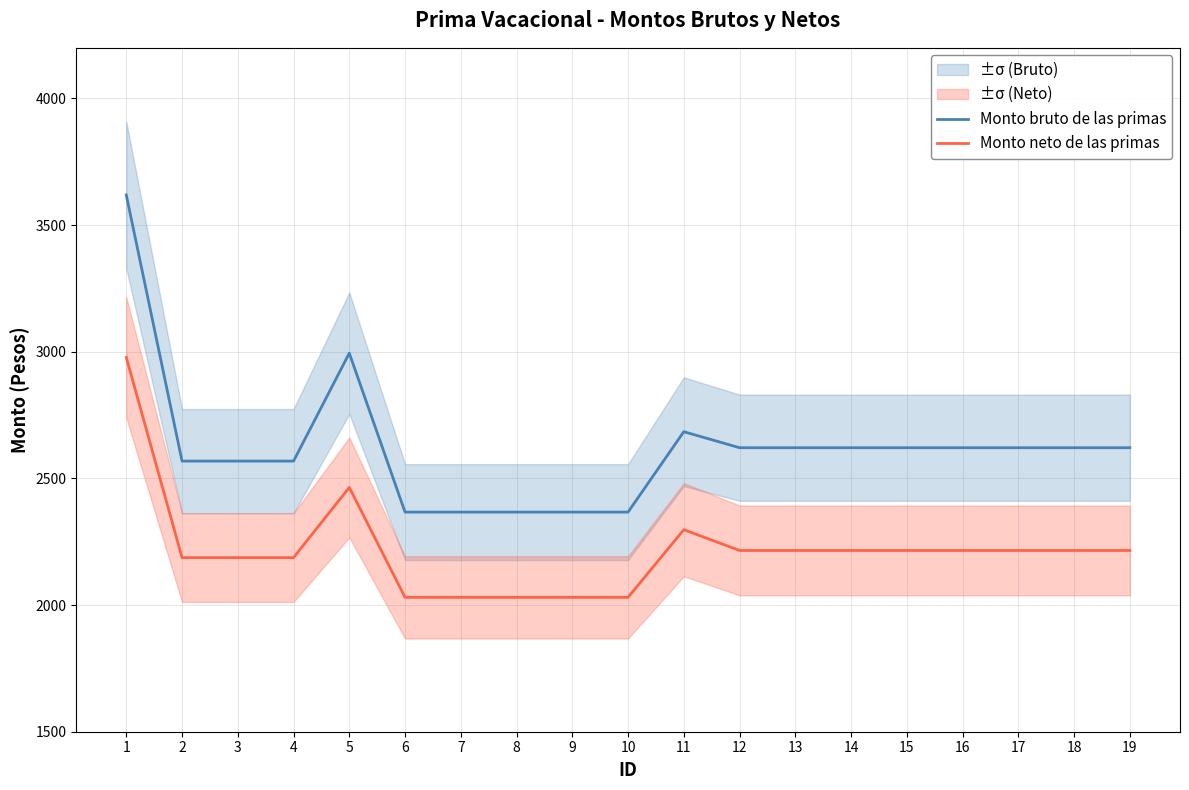

Between 10 and 17, which is larger?

17